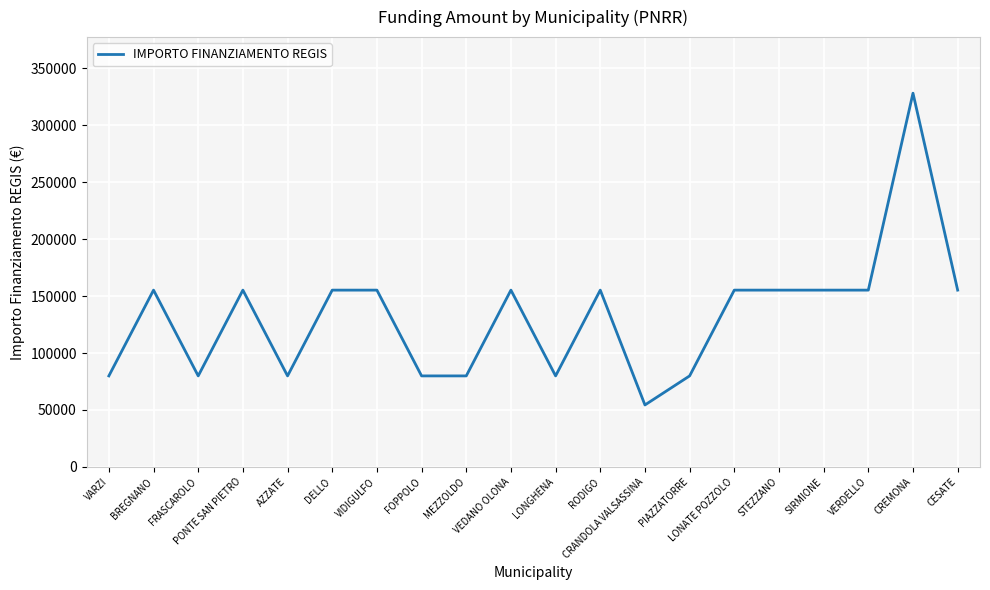

Is it true that the value at BREGNANO is 155234?

True